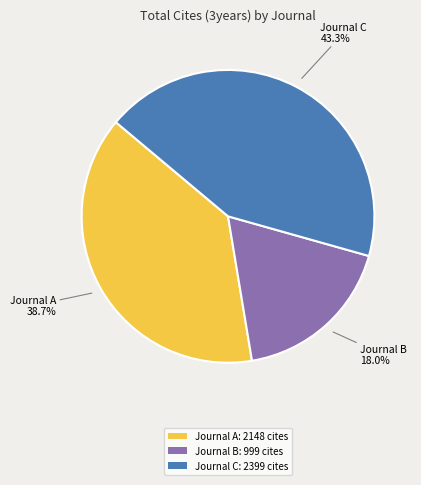

Does Journal A: 2148 cites account for over 50% of the chart?

No